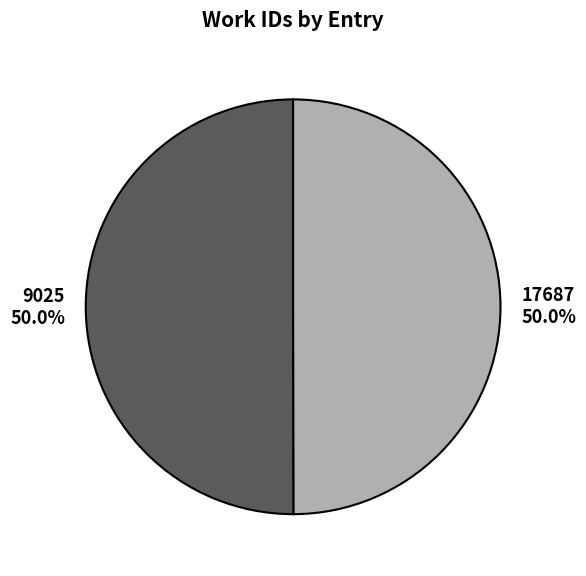

To the nearest percent, what is the combined percentage of 17687 and 9025?

100%